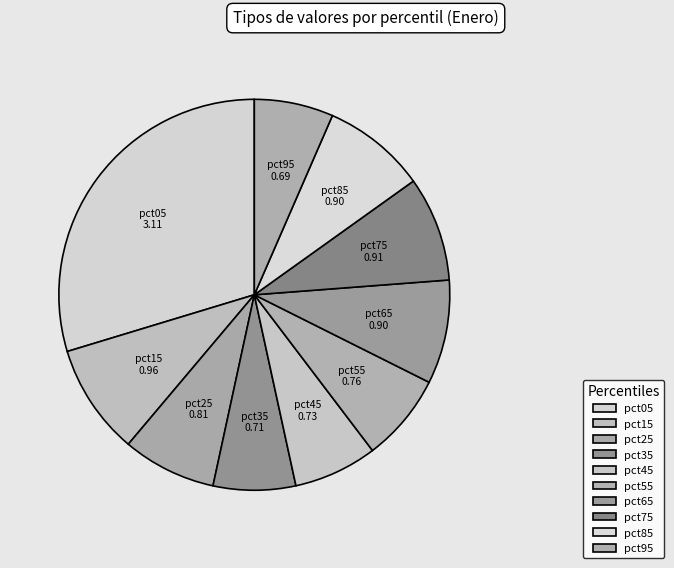

How many segments does this pie chart have?

10